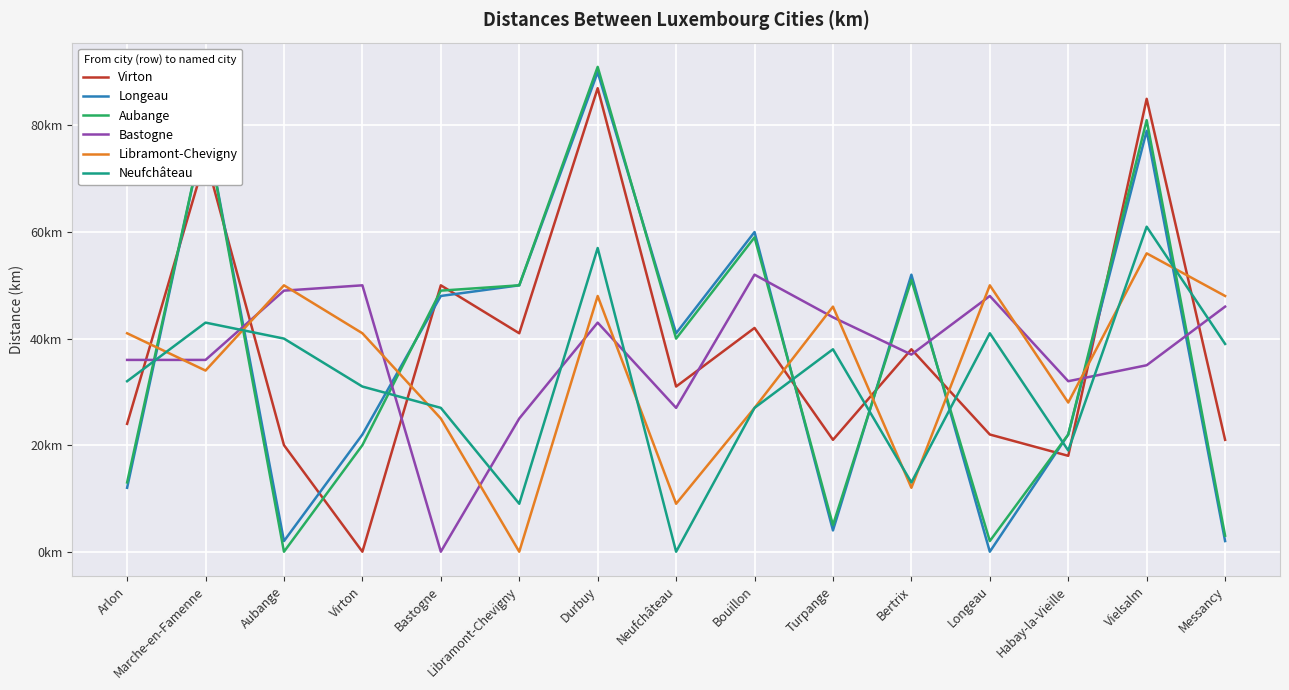

What position from the left is Messancy?

15